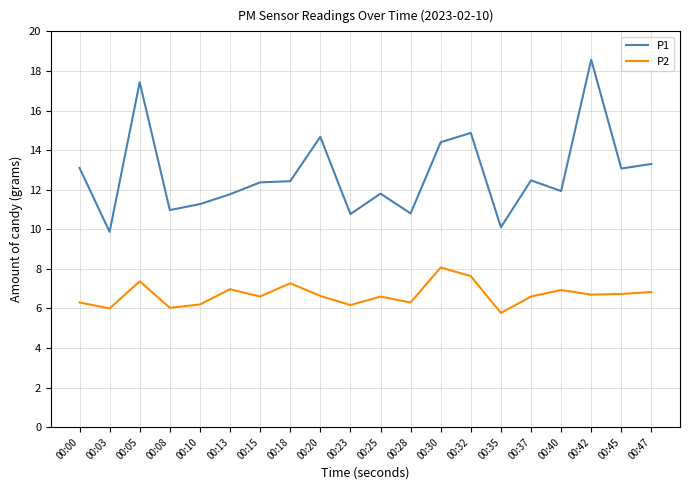

What is the smallest value displayed?

5.8